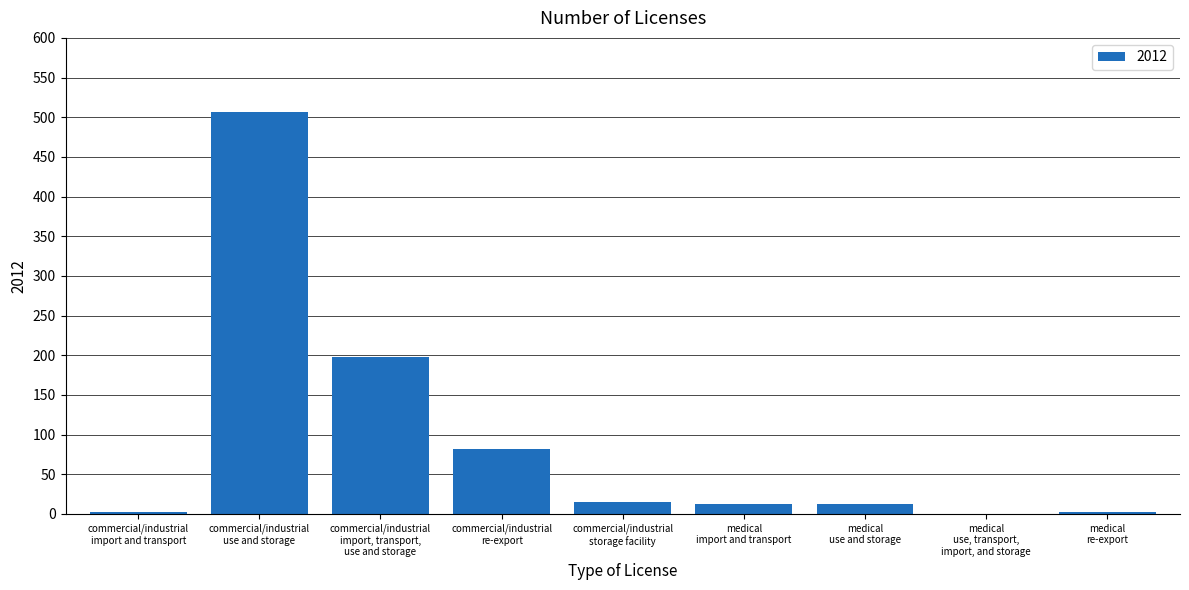

What is the sum of all values?

831